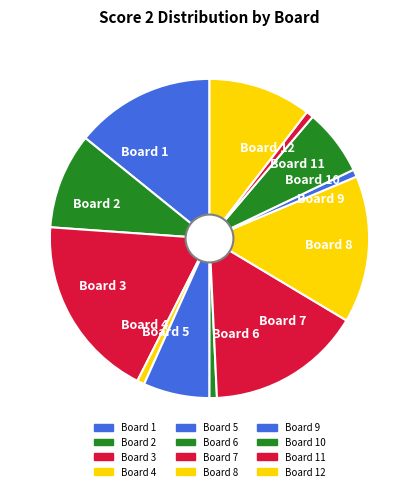

Approximately how many times larger is the value at Board 10 compared to Board 6?

9.0